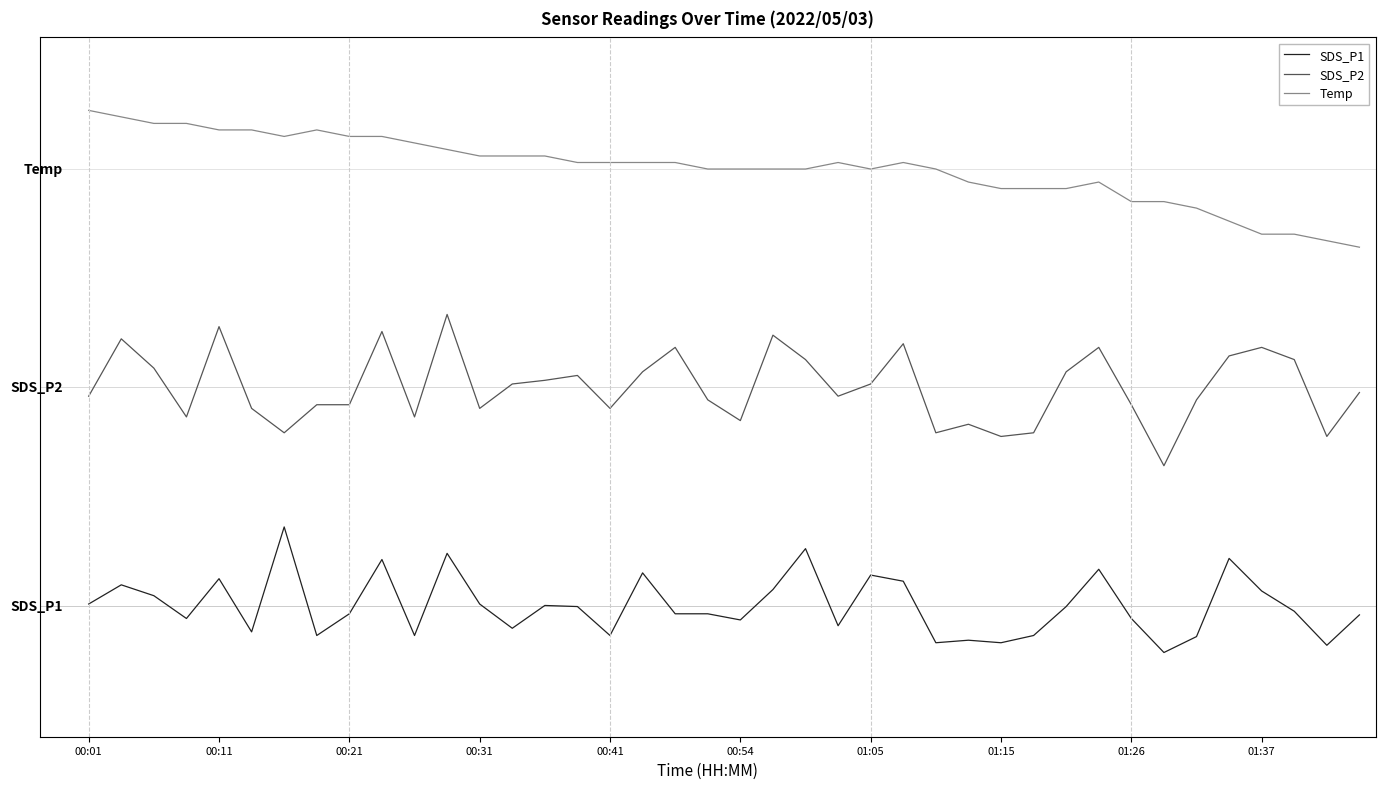

Rank the series by their average value, from lowest to highest.

SDS_P1, SDS_P2, Temp